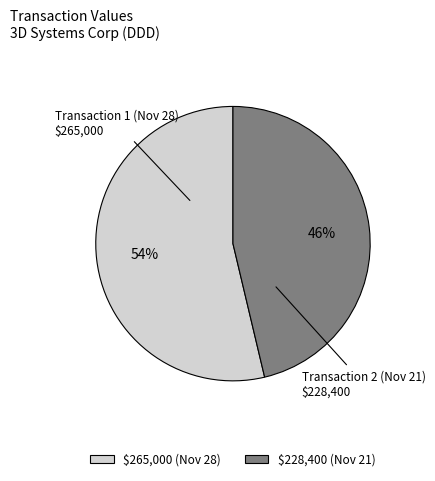

The $265,000 (Nov 28) slice represents 54% of the pie. True or false?

True